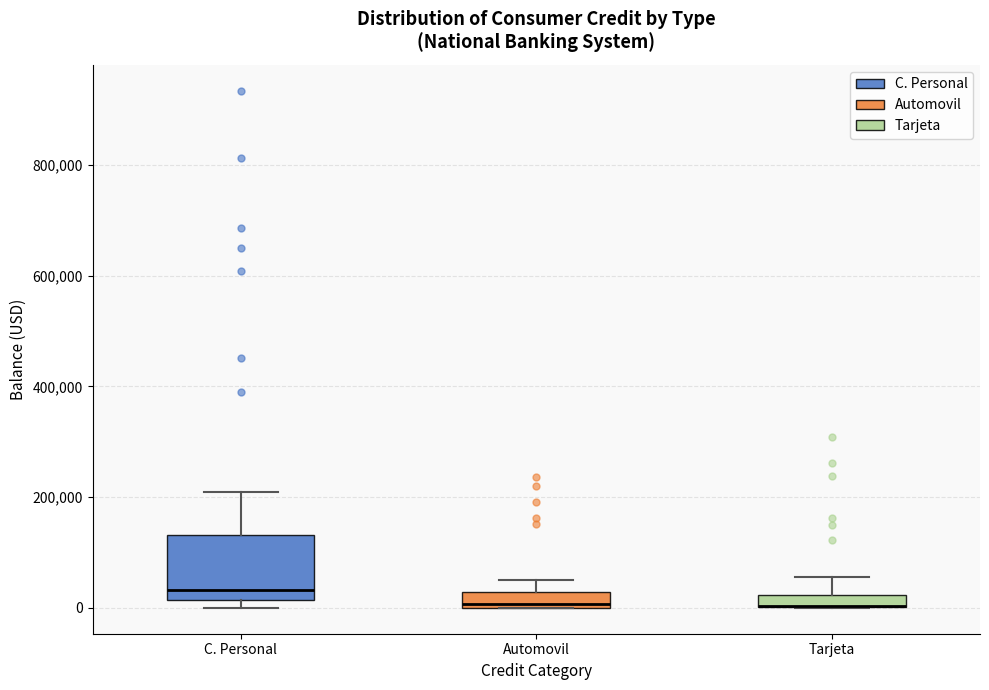

Where is the upper edge of the box for C. Personal on the y-axis? The values are not printed on the chart, so give them approximately, as read against the axis.

140000